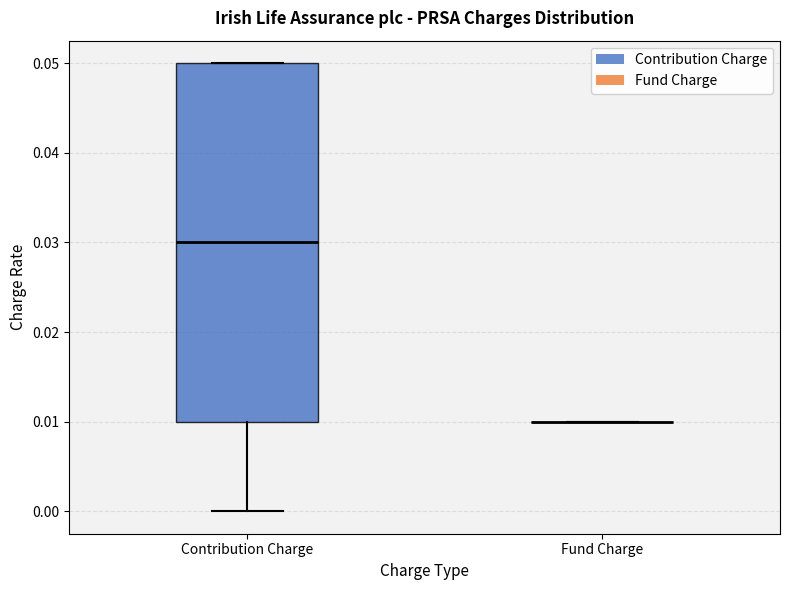

Reading left to right, read every box against the y-axis: the position of its median line, the range the box covers, and the ends of its whiskers. The values are not printed on the chart, so give them approximately, as read against the axis.

Contribution Charge: median 0.03, box 0.01 to 0.05, whiskers 0.00 to 0.05
Fund Charge: box collapsed to a line at 0.01, whiskers 0.01 to 0.01